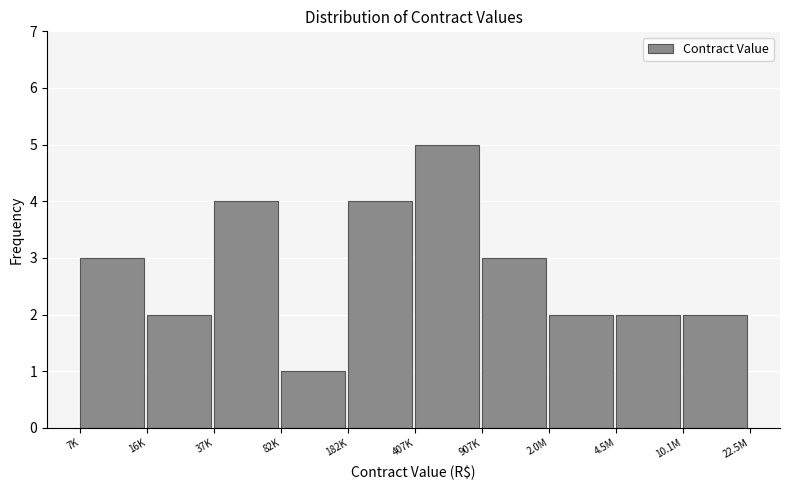

Reading right to left, list all the values displayed in this chart.

2	2	2	3	5	4	1	4	2	3